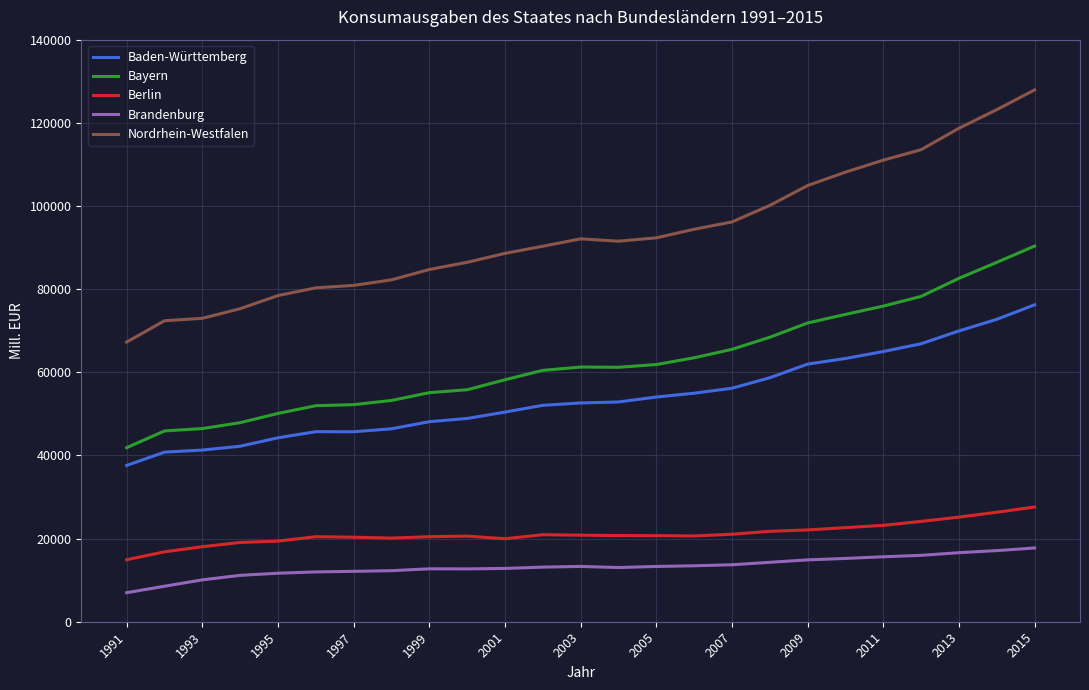

True or false: Brandenburg and Baden-Württemberg intersect in this chart.

False